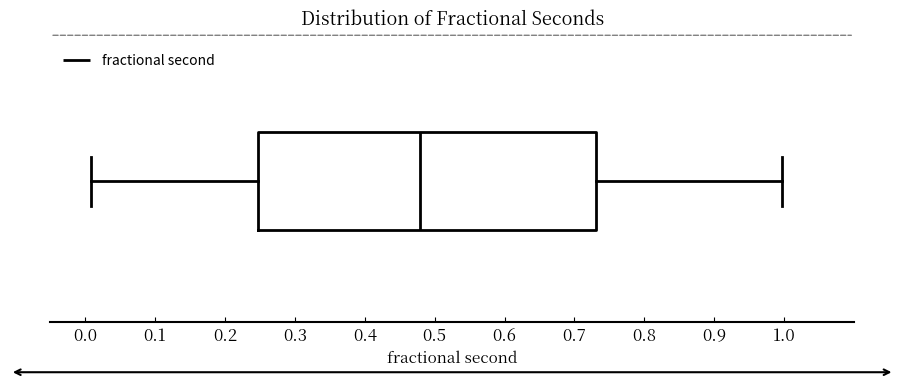

Read this box plot against the x-axis: the position of the median line, the range covered by the box, and the ends of both whiskers. The values are not printed on the chart, so give them approximately, as read against the axis.

median 0.48, box 0.25 to 0.73, whiskers 0.01 to 1.00